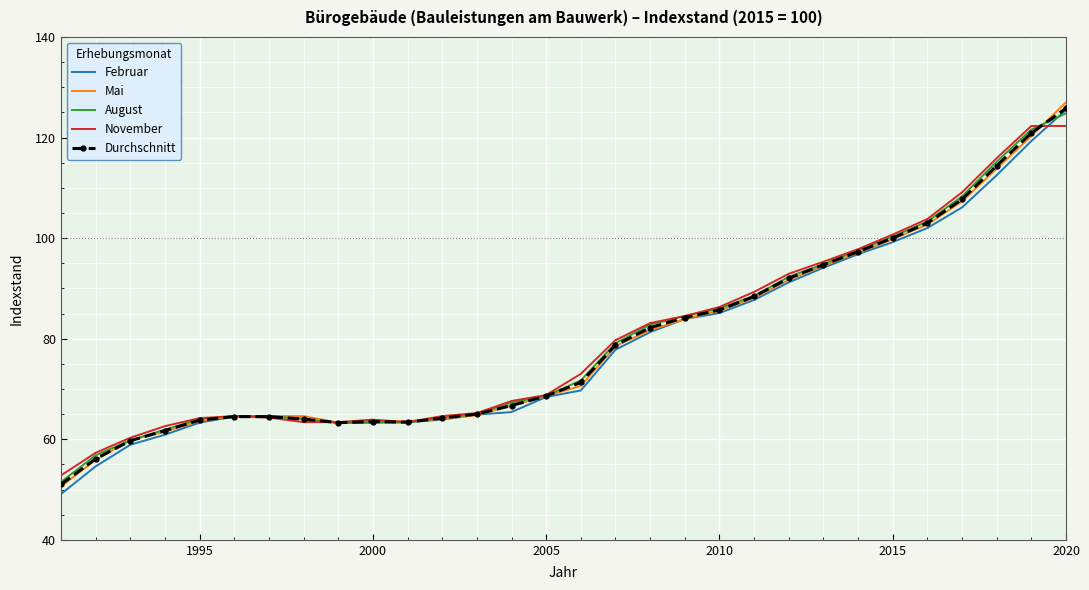

True or false: Durchschnitt and November intersect in this chart.

True